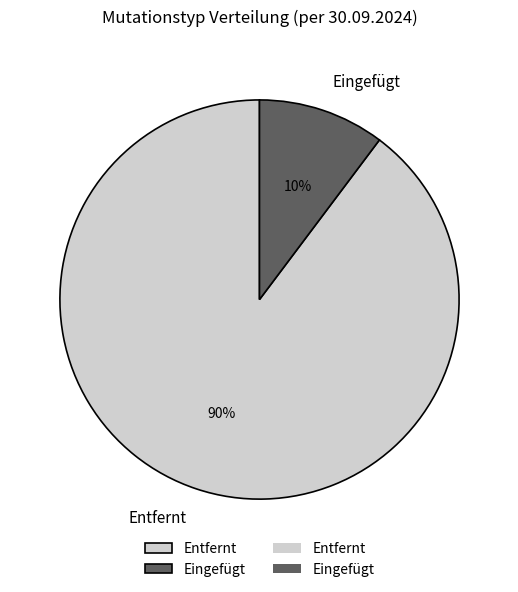

What percentage is the Entfernt slice, to the nearest percent?

90%